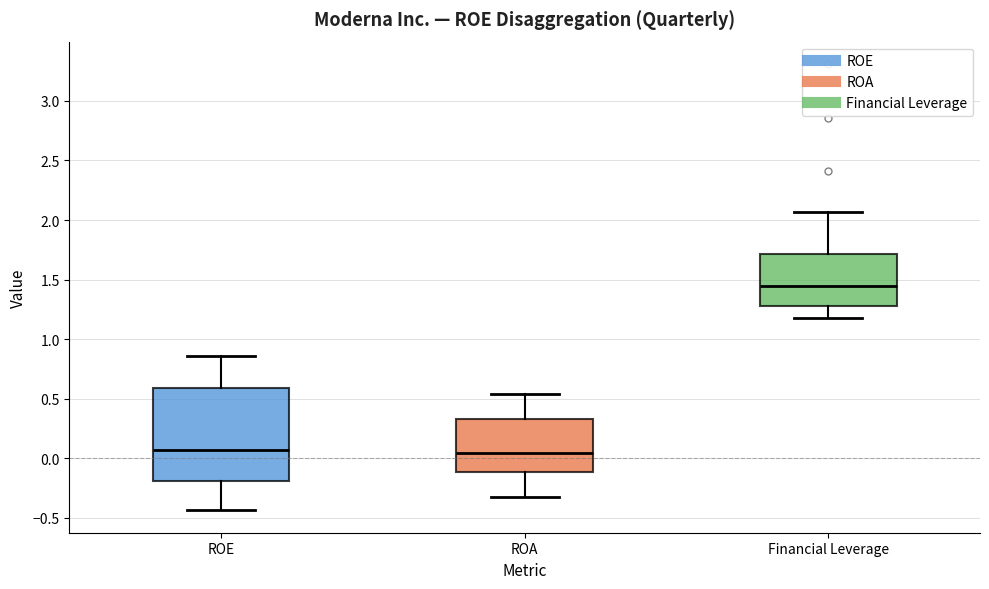

Reading left to right, transcribe this box plot: for each box, give where its median line is, the range the box spans, and where its two whiskers end, as read against the y-axis. The values are not printed on the chart, so give them approximately, as read against the axis.

ROE: median 0.05, box -0.20 to 0.60, whiskers -0.45 to 0.85
ROA: median 0.05, box -0.10 to 0.35, whiskers -0.30 to 0.55
Financial Leverage: median 1.45, box 1.30 to 1.70, whiskers 1.20 to 2.05